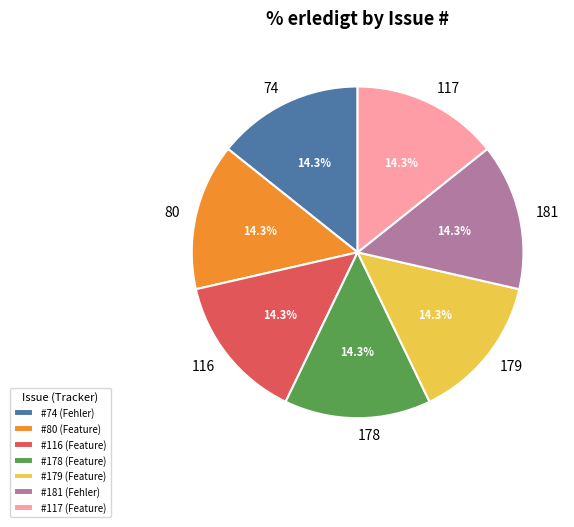

Combined, do 181 and 117 account for over 50%?

No